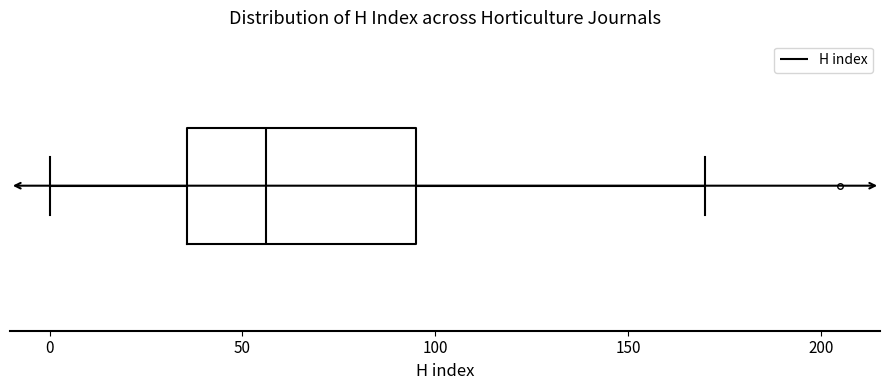

Transcribe this box plot: give where the median line is, the range the box spans, and where the two whiskers end, as read against the x-axis. The values are not printed on the chart, so give them approximately, as read against the axis.

median 55, box 35 to 95, whiskers 0 to 170